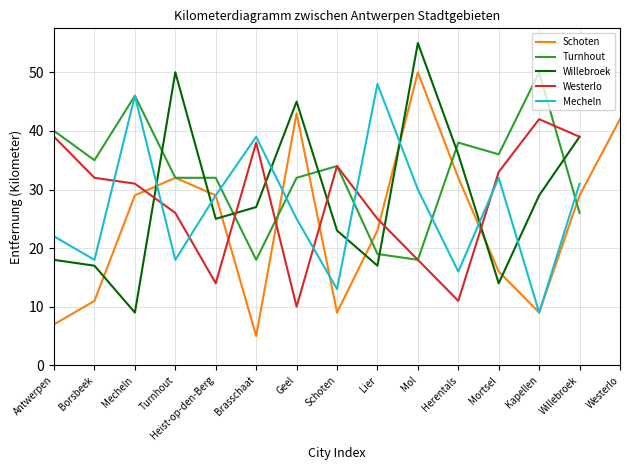

What is the value of the Willebroek point at the 13th from the left?

29.0